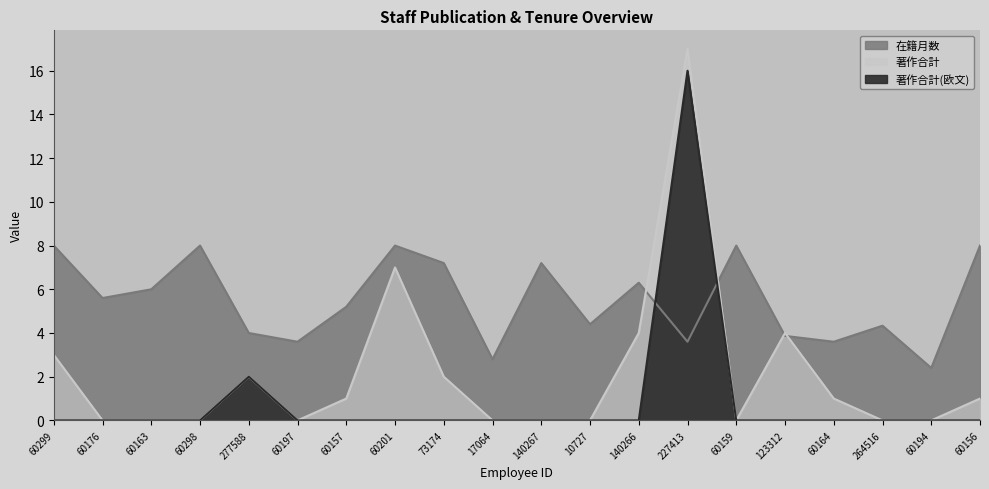

After their last crossing, which series has the higher values: 著作合計 or 在籍月数?

在籍月数